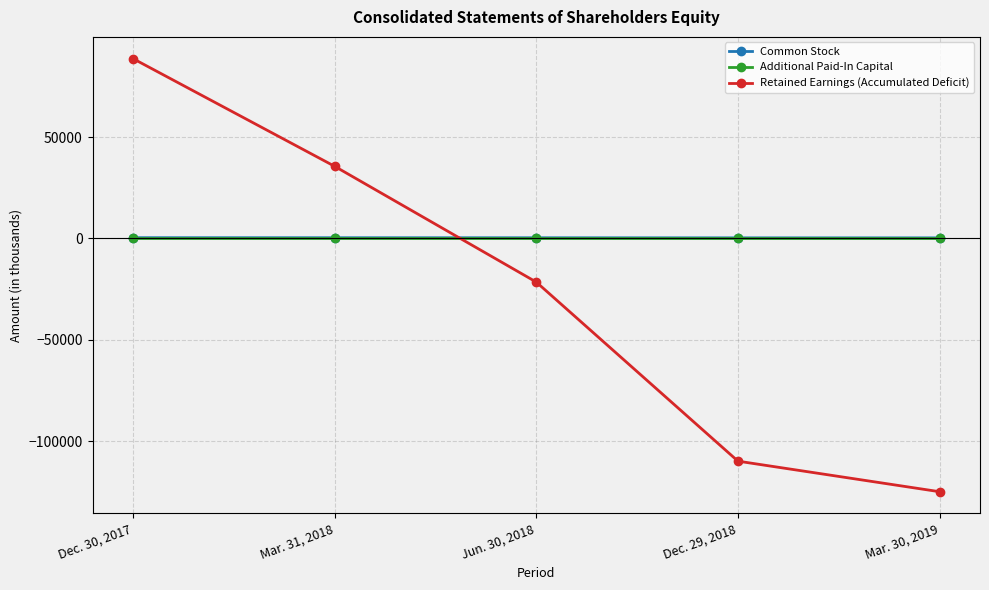

The value of Retained Earnings (Accumulated Deficit) at Mar. 30, 2019 is -124942. True or false?

True